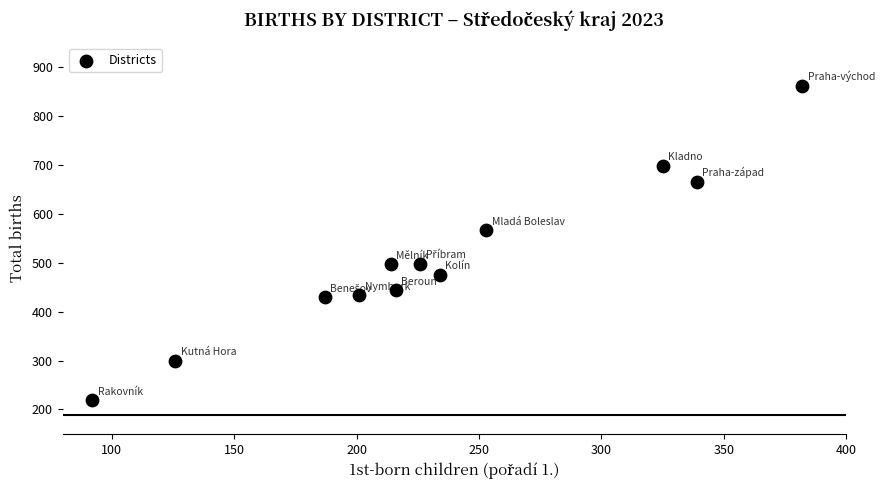

What is the range of Y values (max minus min)?

643